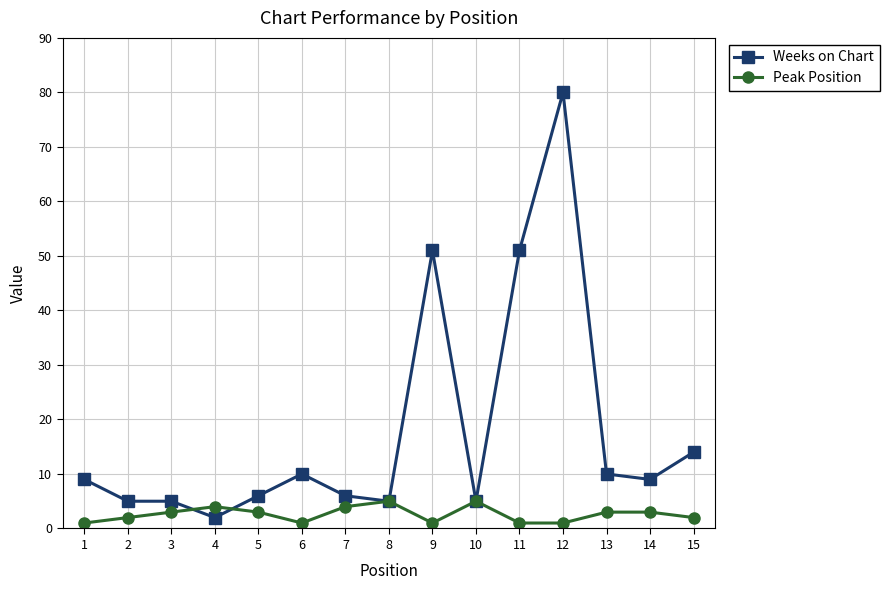

Between which two adjacent categories do Peak Position and Weeks on Chart first intersect?

3 and 4